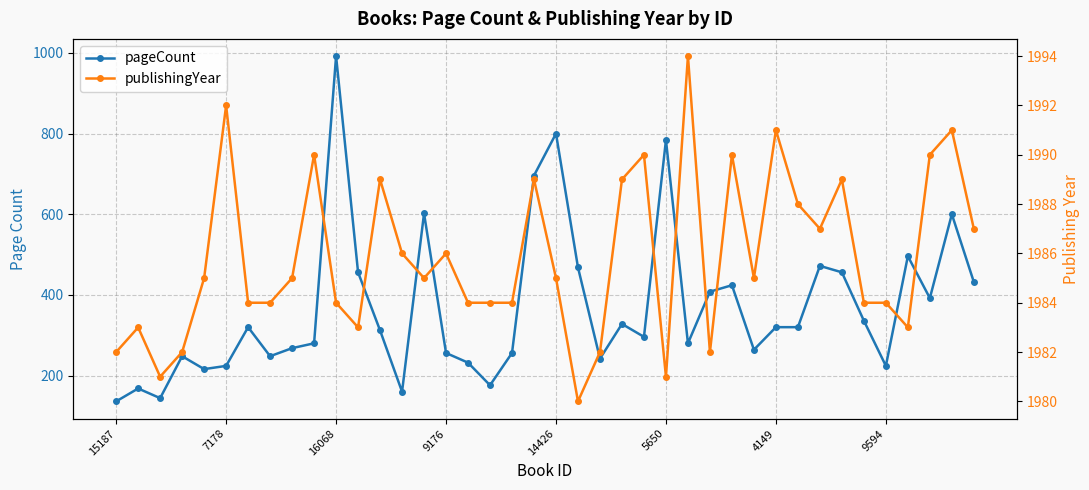

What is the average value of the pageCount series?

368